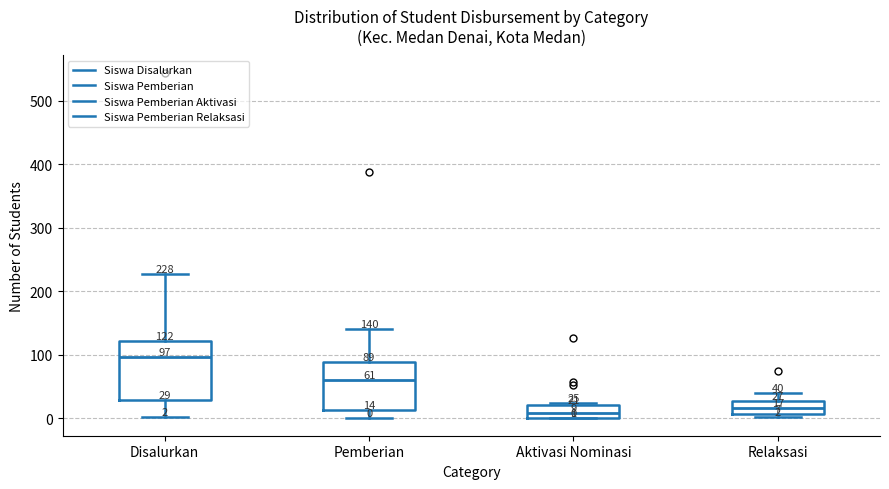

Comparing the boxes themselves (not the whiskers), which one is the tallest?

Disalurkan